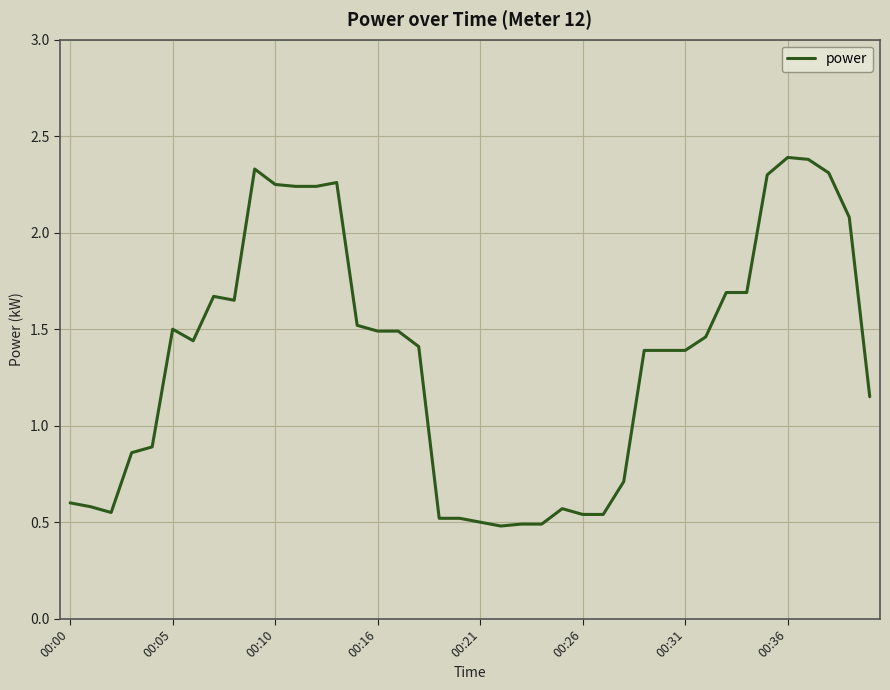

What is the difference between the maximum and minimum values?

1.9